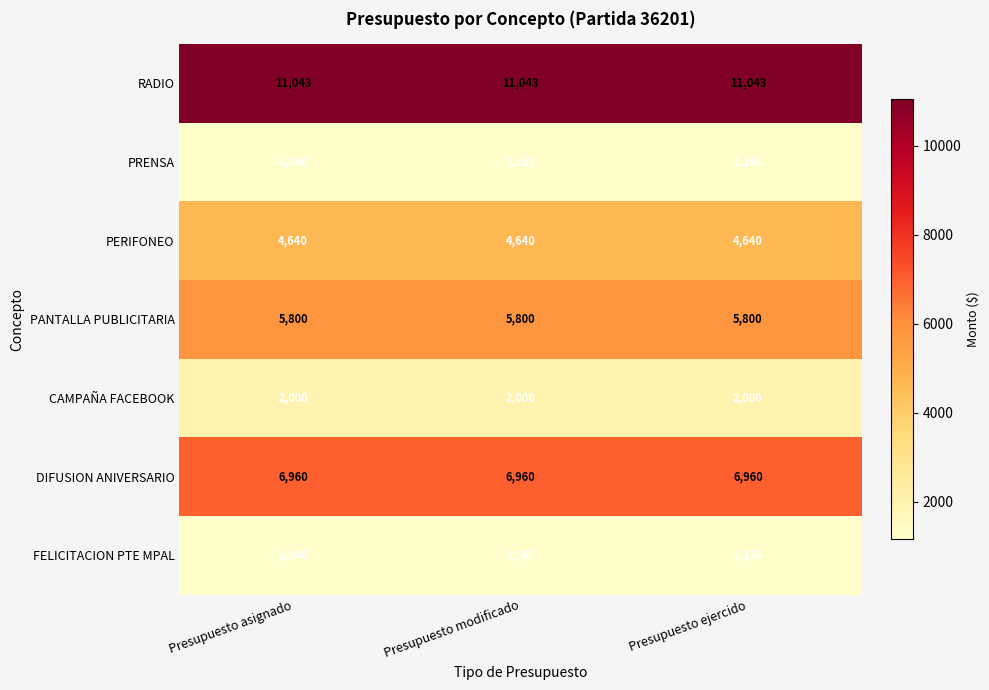

What is the minimum value for RADIO?

11043